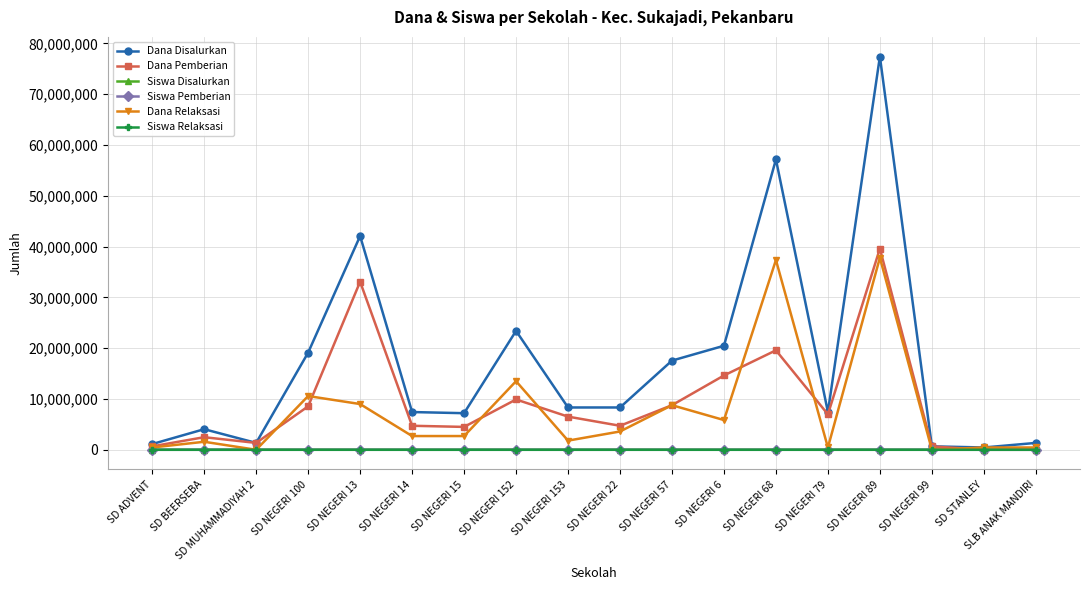

The value of Dana Pemberian at SD STANLEY is 0. True or false?

True